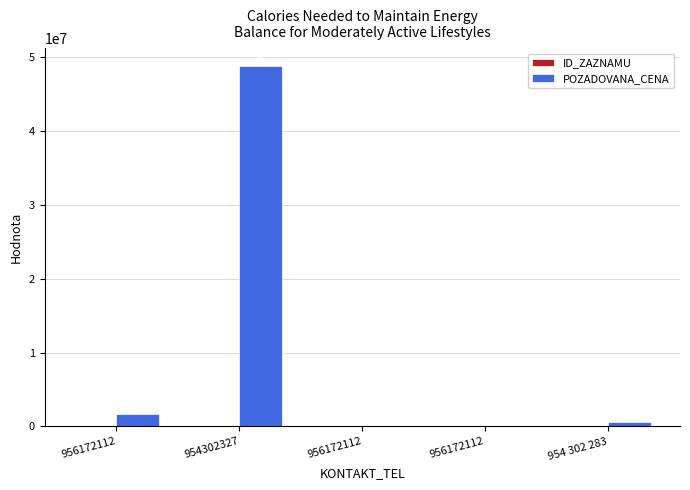

At which label does ID_ZAZNAMU first exceed 96593?

956172112